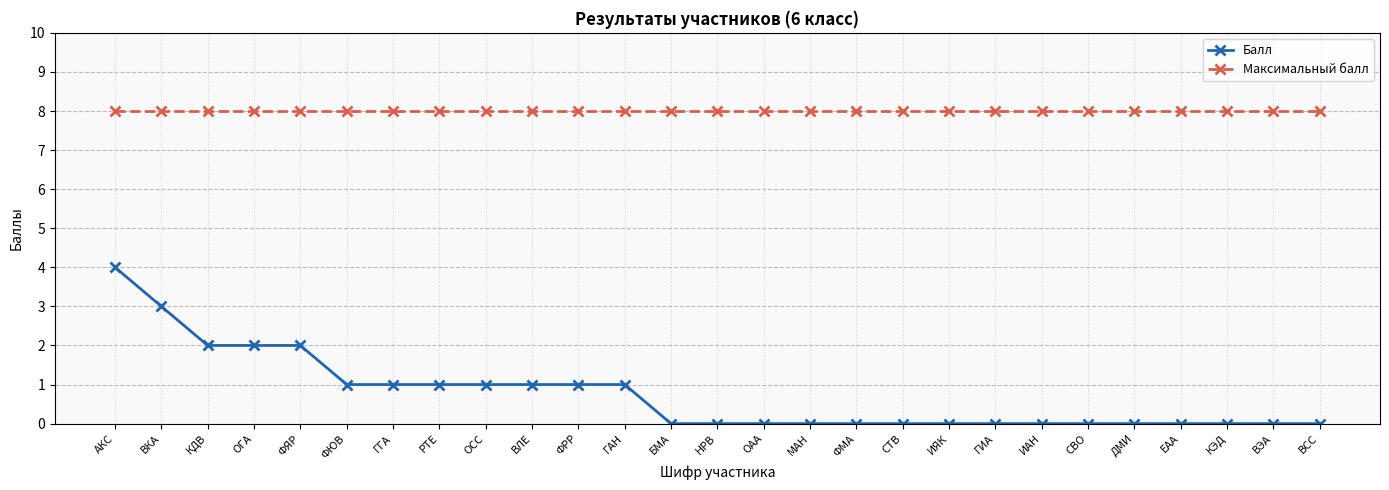

What is the difference between the highest and lowest values at ОАА?

8